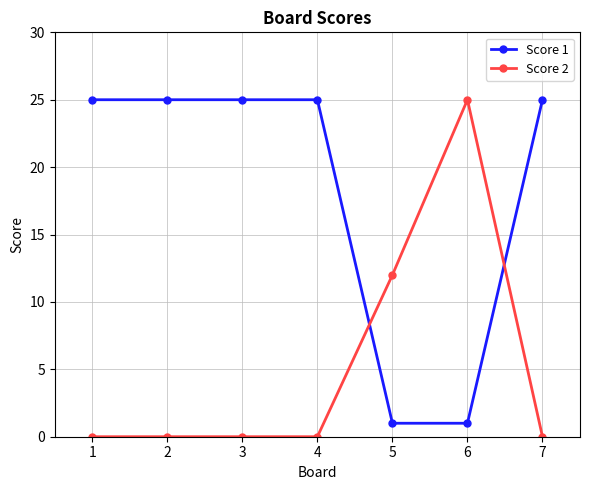

True or false: Score 1 has more than 2 interior local peaks.

False